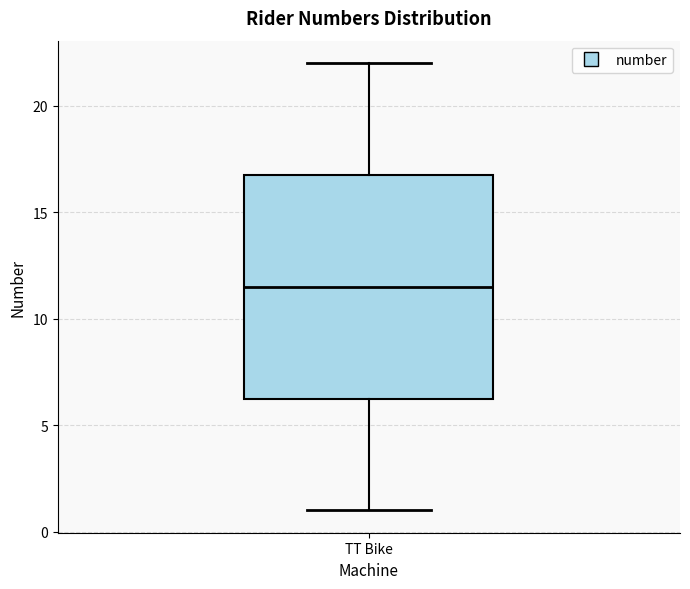

Transcribe this box plot: give where the median line is, the range the box spans, and where the two whiskers end, as read against the y-axis. The values are not printed on the chart, so give them approximately, as read against the axis.

median 11.5, box 6.5 to 17.0, whiskers 1.0 to 22.0